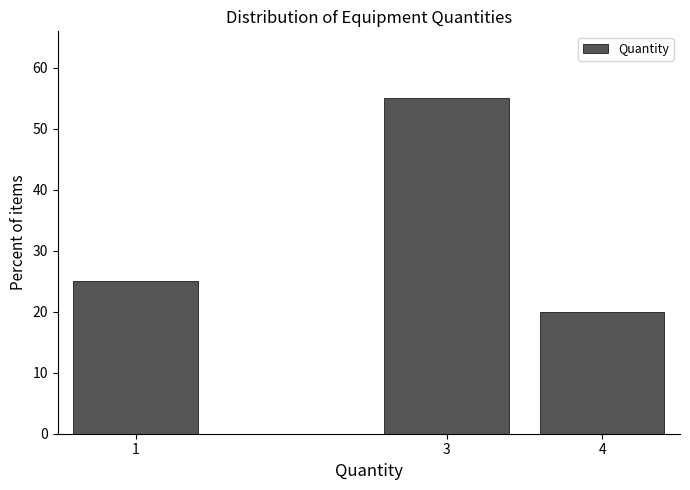

Reading left to right, extract all data points from this chart.

25.0	55.0	20.0